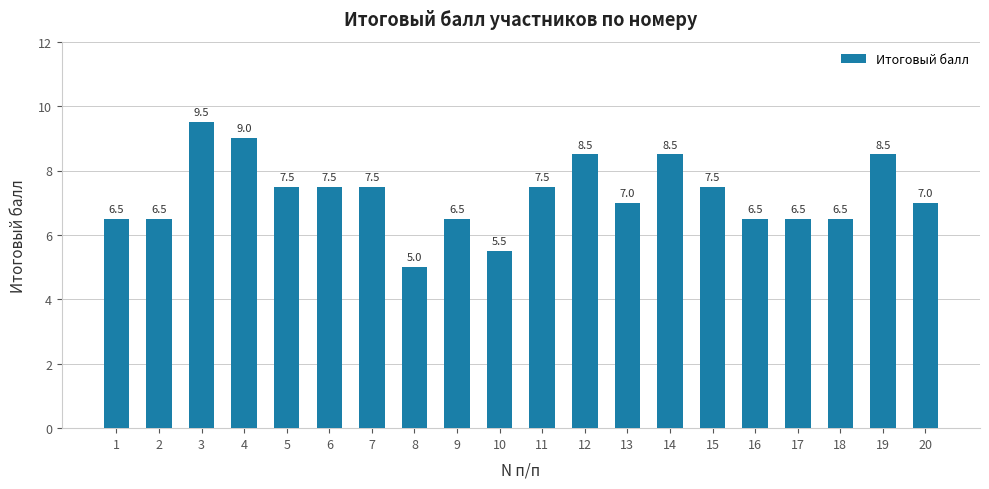

How many values are between 6 and 8?

13